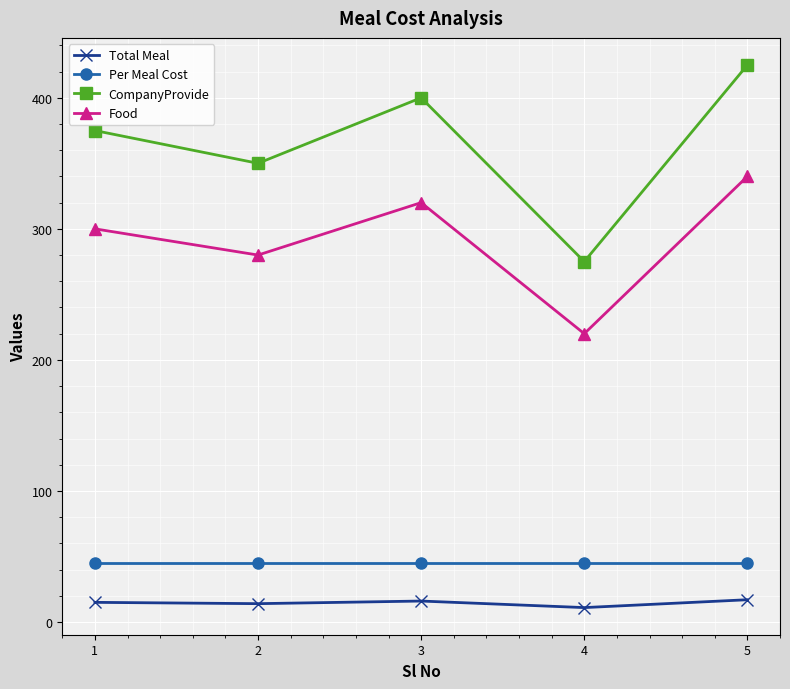

How many lines are shown in the chart?

4